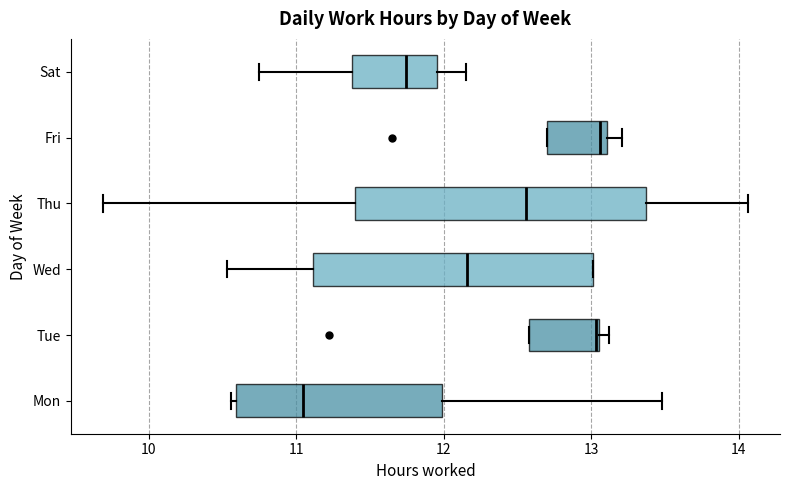

Reading bottom to top, transcribe this box plot: for each box, give where its median line is, the range the box spans, and where its two whiskers end, as read against the x-axis. The values are not printed on the chart, so give them approximately, as read against the axis.

Mon: median 11.0, box 10.6 to 12.0, whiskers 10.6 to 13.5
Tue: median 13.0, box 12.6 to 13.1, whiskers 12.6 to 13.1 (just right of the box's right edge)
Wed: median 12.2, box 11.1 to 13.0, whiskers 10.5 to 13.0
Thu: median 12.6, box 11.4 to 13.4, whiskers 9.7 to 14.1
Fri: median 13.1 (just left of the box's right edge), box 12.7 to 13.1, whiskers 12.7 to 13.2
Sat: median 11.7, box 11.4 to 12.0, whiskers 10.8 to 12.2